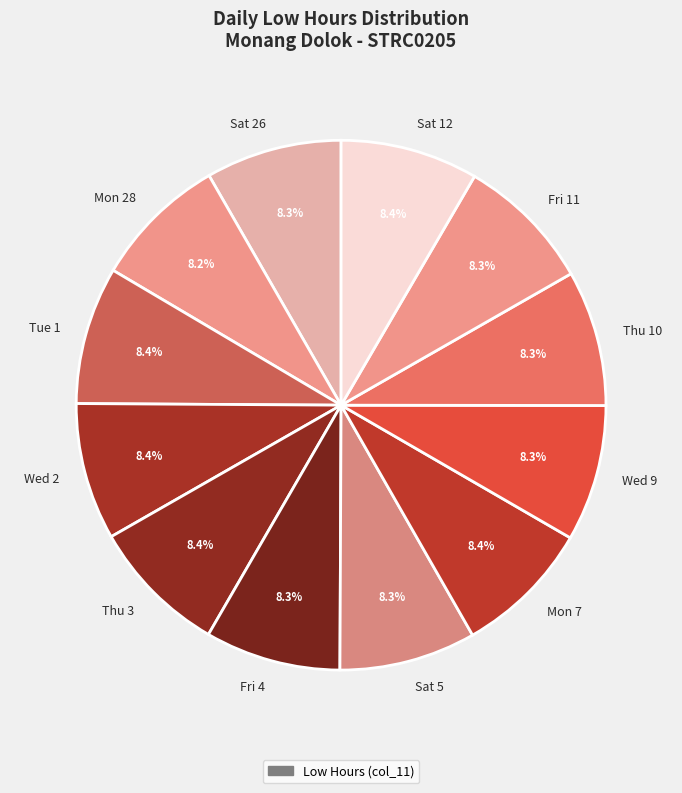

Does any single category account for the majority?

No